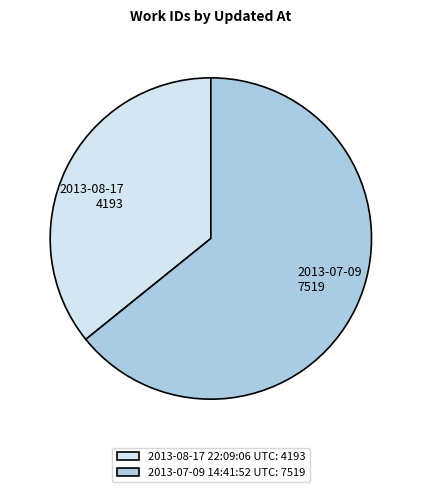

Is it true that 2013-08-17 22:09:06 UTC: 4193 is 30% of the pie?

False